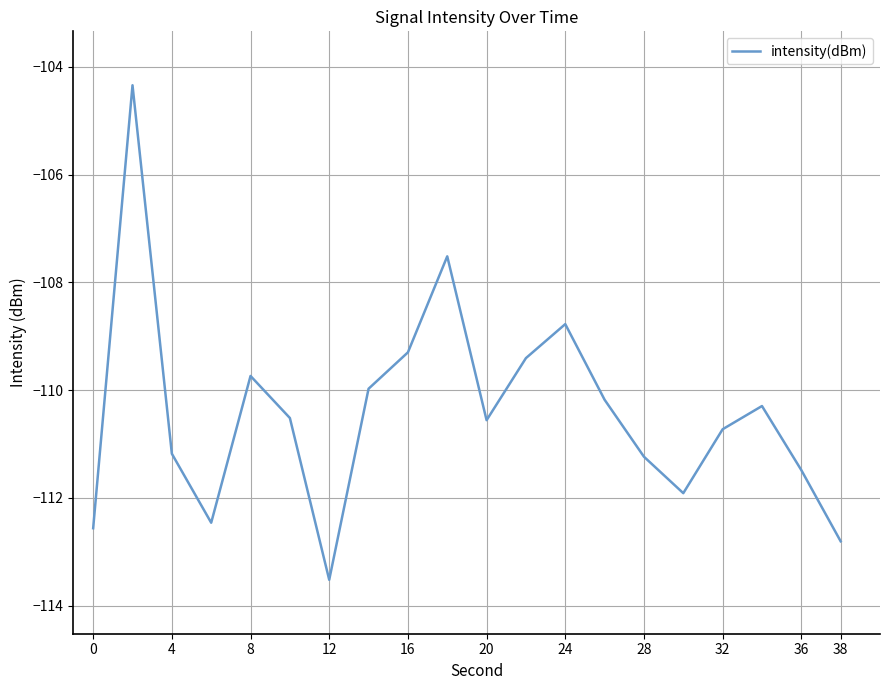

What is the difference between the maximum and minimum values?

9.2